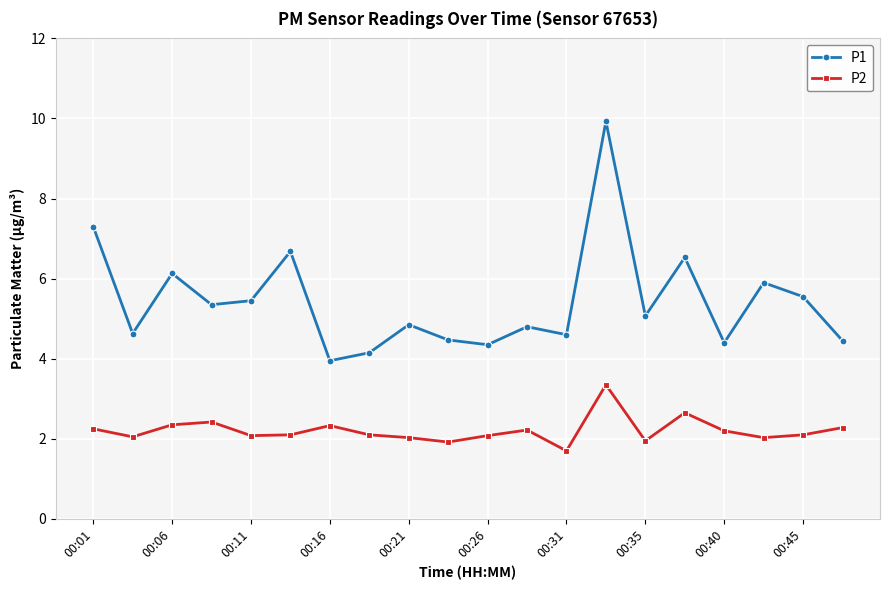

What is the highest value of the P2 series?

3.4